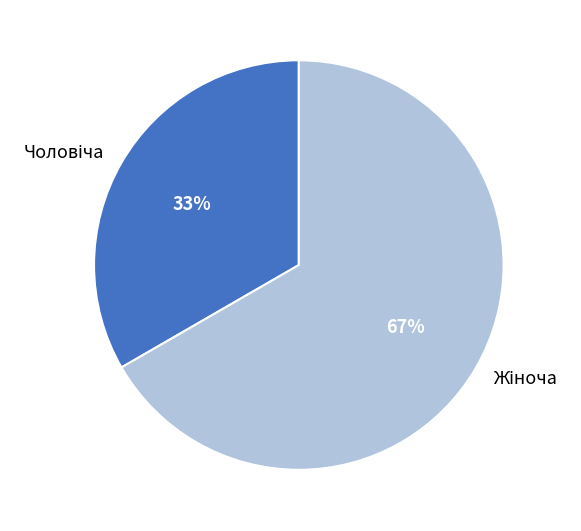

To the nearest percent, what is the average slice percentage?

50%